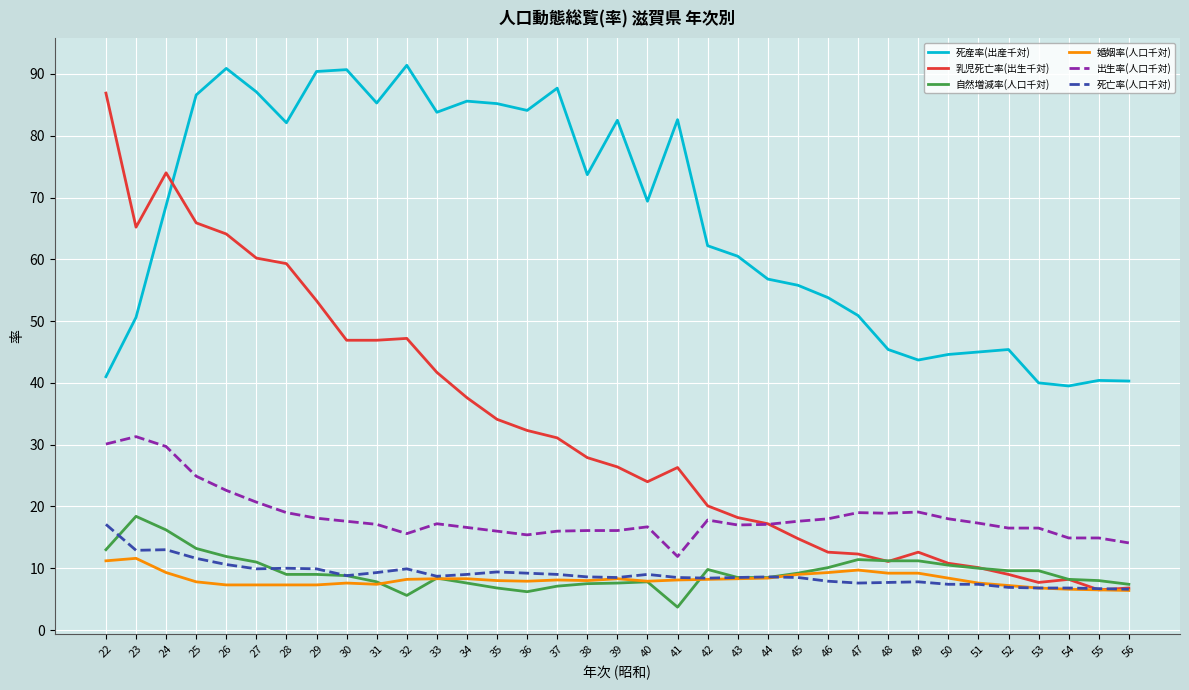

What is the minimum value shown in the chart?

3.7